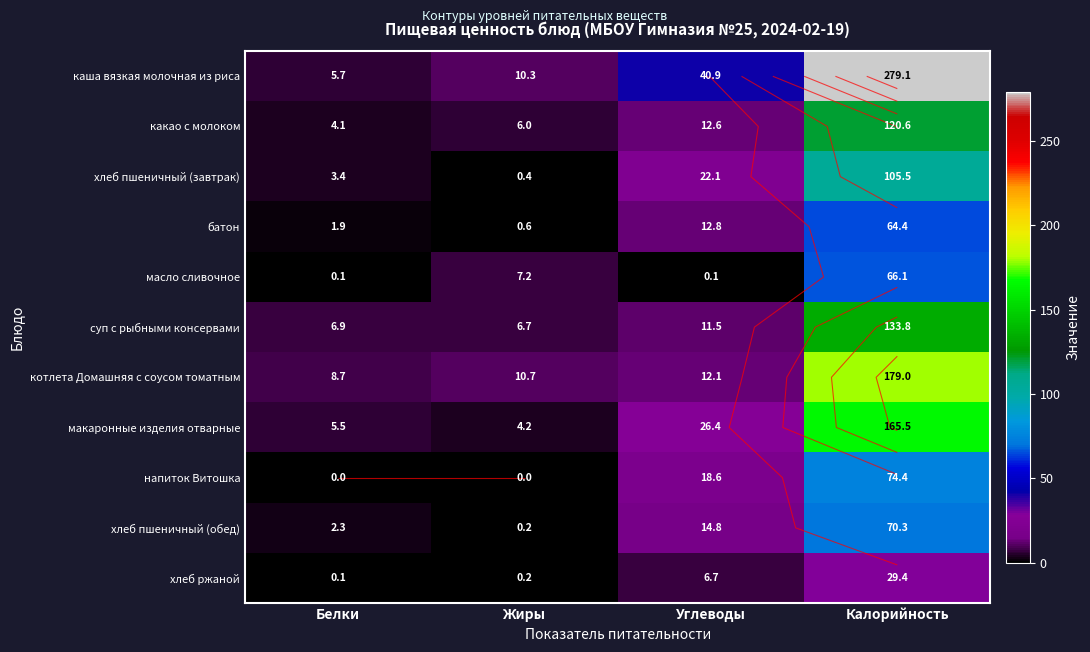

List the series in order of their peak value, highest first.

каша вязкая молочная из риса, котлета Домашняя с соусом томатным, макаронные изделия отварные, суп с рыбными консервами, какао с молоком, хлеб пшеничный (завтрак), напиток Витошка, хлеб пшеничный (обед), масло сливочное, батон, хлеб ржаной